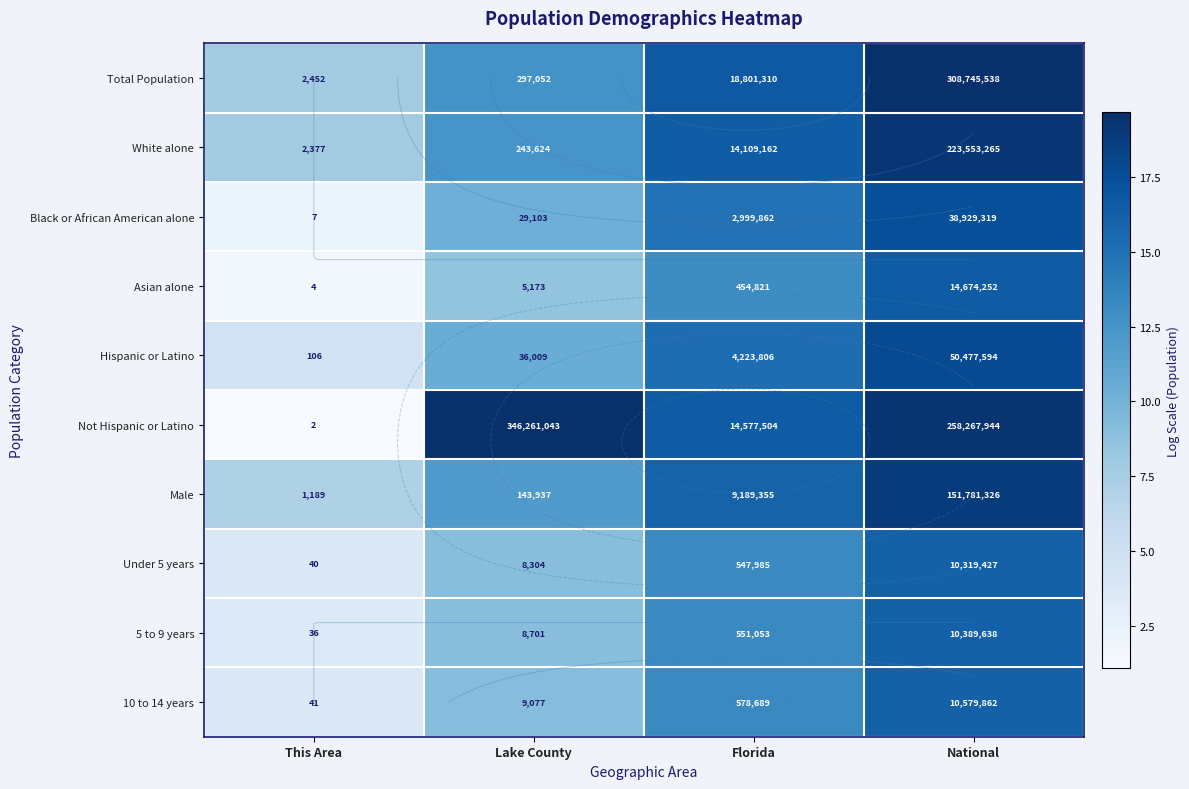

How many data points in Total Population are less than 16?

2